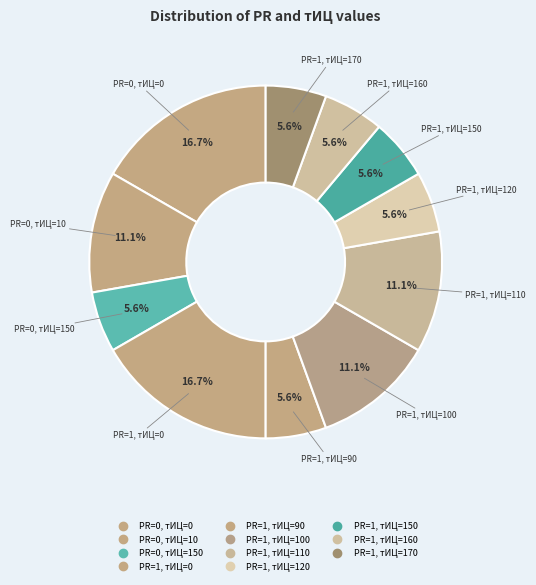

Rank the categories by value from lowest to highest.

PR=0, тИЦ=150, PR=1, тИЦ=90, PR=1, тИЦ=120, PR=1, тИЦ=150, PR=1, тИЦ=160, PR=1, тИЦ=170, PR=0, тИЦ=10, PR=1, тИЦ=100, PR=1, тИЦ=110, PR=0, тИЦ=0, PR=1, тИЦ=0